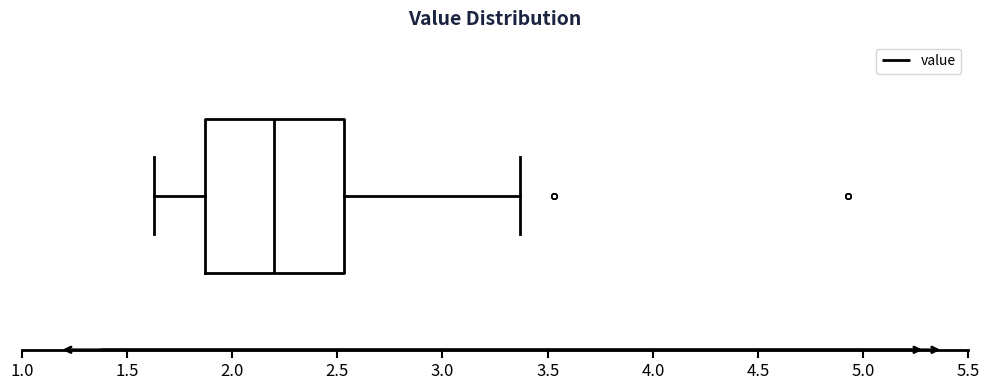

Transcribe this box plot: give where the median line is, the range the box spans, and where the two whiskers end, as read against the x-axis. The values are not printed on the chart, so give them approximately, as read against the axis.

median 2.20, box 1.85 to 2.55, whiskers 1.65 to 3.35